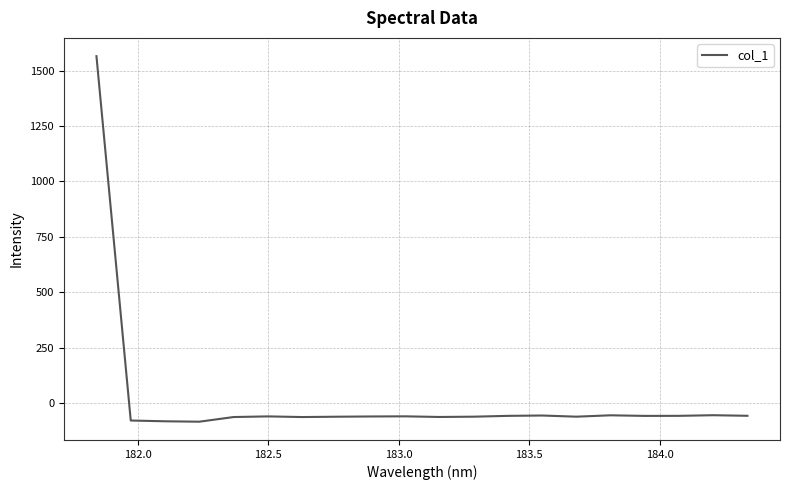

Does the chart have visible grid lines?

Yes